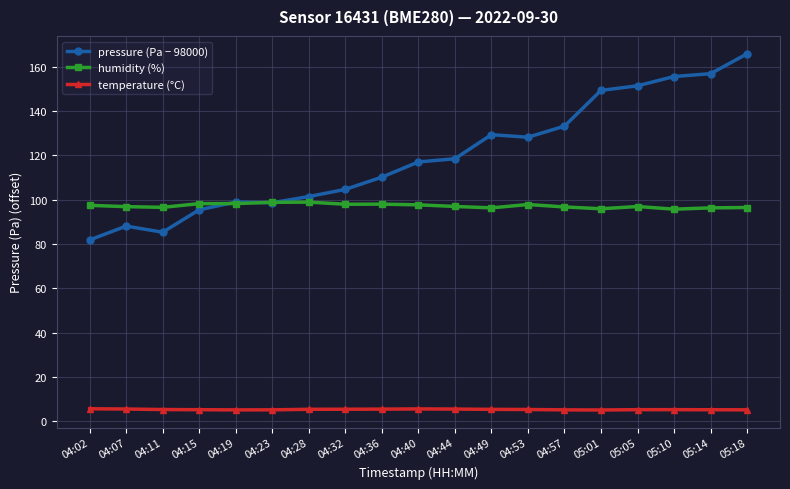

True or false: temperature (°C) has more than 0 interior local peaks.

True